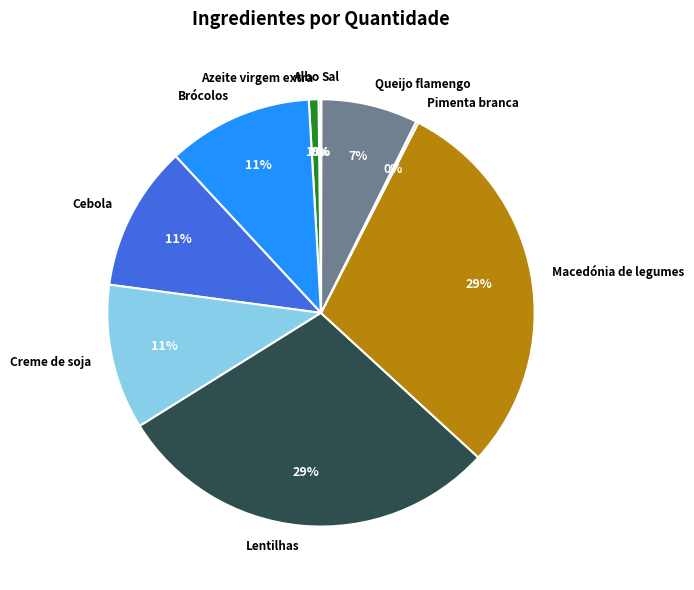

True or false: Cebola accounts for 3% of the total.

False